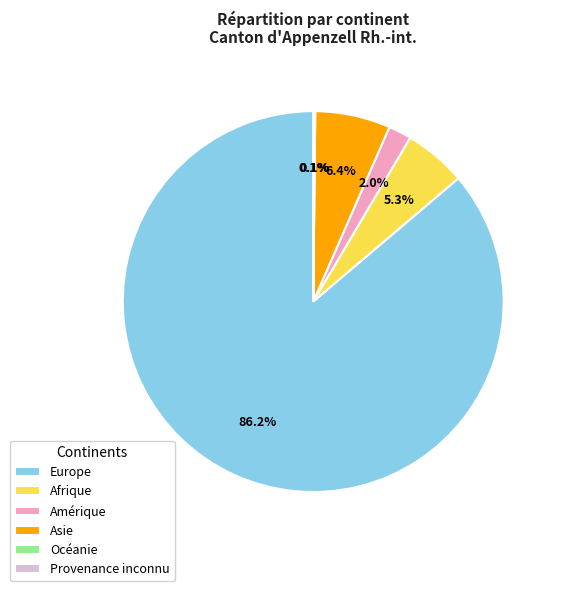

To the nearest percent, what portion does Europe represent?

86%